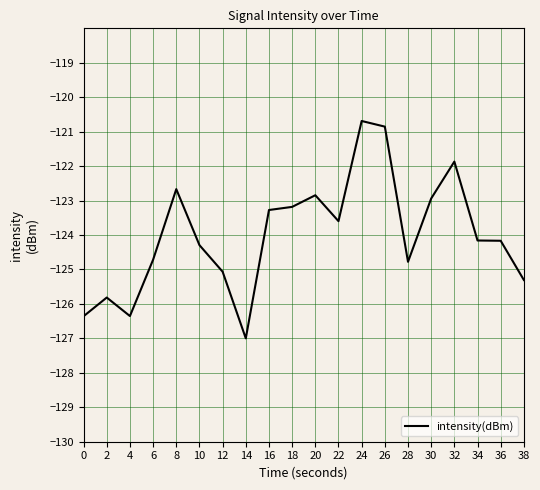

What is the approximate value at 18?

-123.2